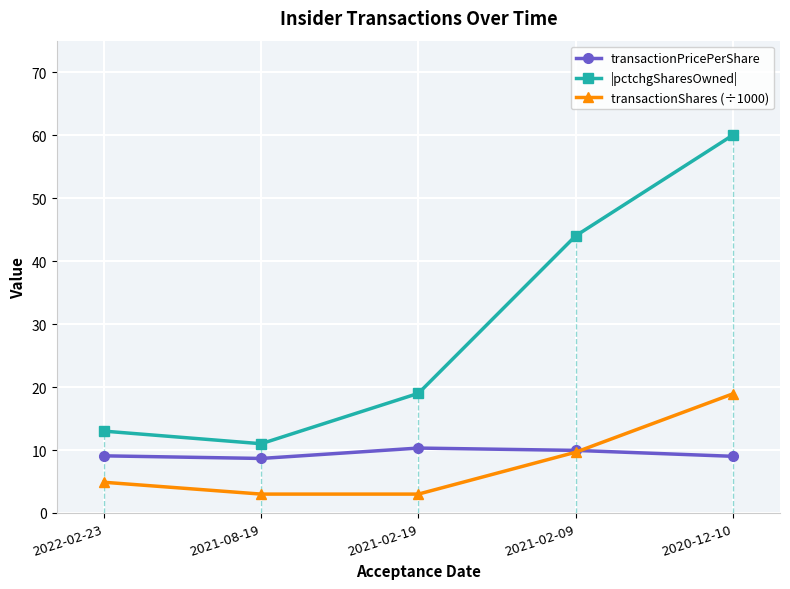

At 2020-12-10, list the series in order from largest to smallest.

|pctchgSharesOwned|, transactionShares (÷1000), transactionPricePerShare